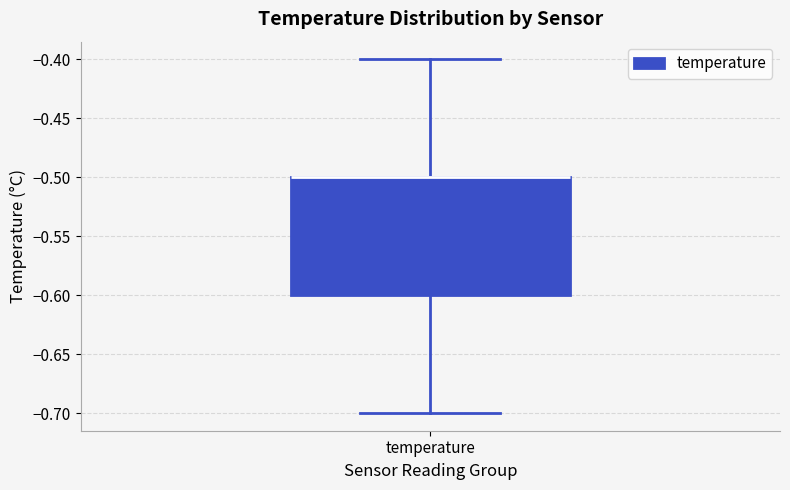

Transcribe this box plot: give where the median line is, the range the box spans, and where the two whiskers end, as read against the y-axis. The values are not printed on the chart, so give them approximately, as read against the axis.

median -0.5 (drawn on the box's upper edge), box -0.6 to -0.5, whiskers -0.7 to -0.4